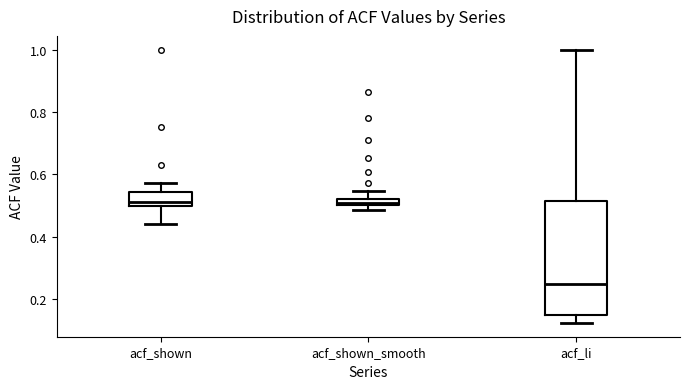

Where is the lower edge of the box for acf_shown_smooth on the y-axis? The values are not printed on the chart, so give them approximately, as read against the axis.

0.50